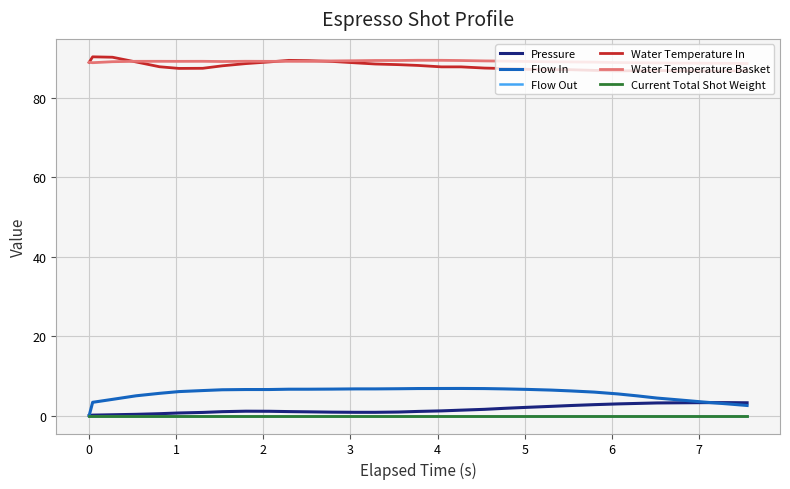

True or false: Water Temperature Basket has more than 2 interior local peaks.

True